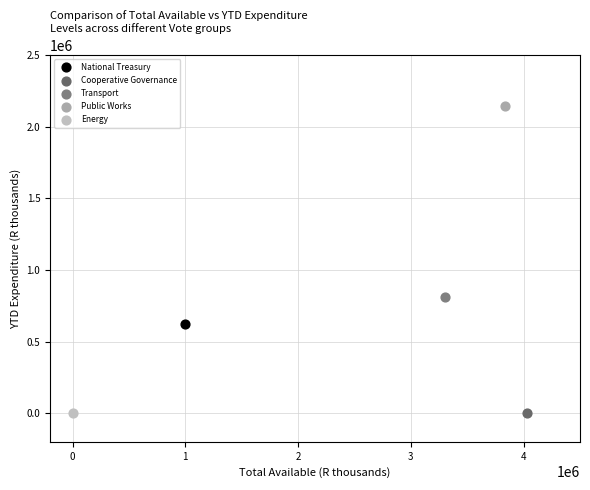

Which series reaches the maximum Y coordinate?

Public Works